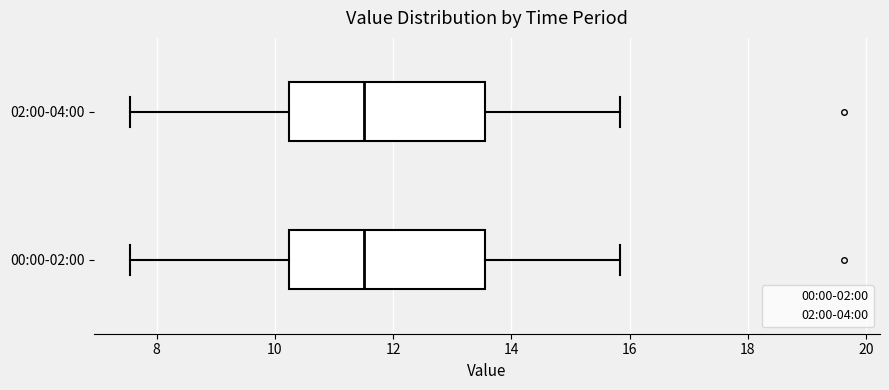

Reading bottom to top, transcribe this box plot: for each box, give where its median line is, the range the box spans, and where its two whiskers end, as read against the x-axis. The values are not printed on the chart, so give them approximately, as read against the axis.

00:00-02:00: median 11.6, box 10.2 to 13.6, whiskers 7.6 to 15.8
02:00-04:00: median 11.6, box 10.2 to 13.6, whiskers 7.6 to 15.8